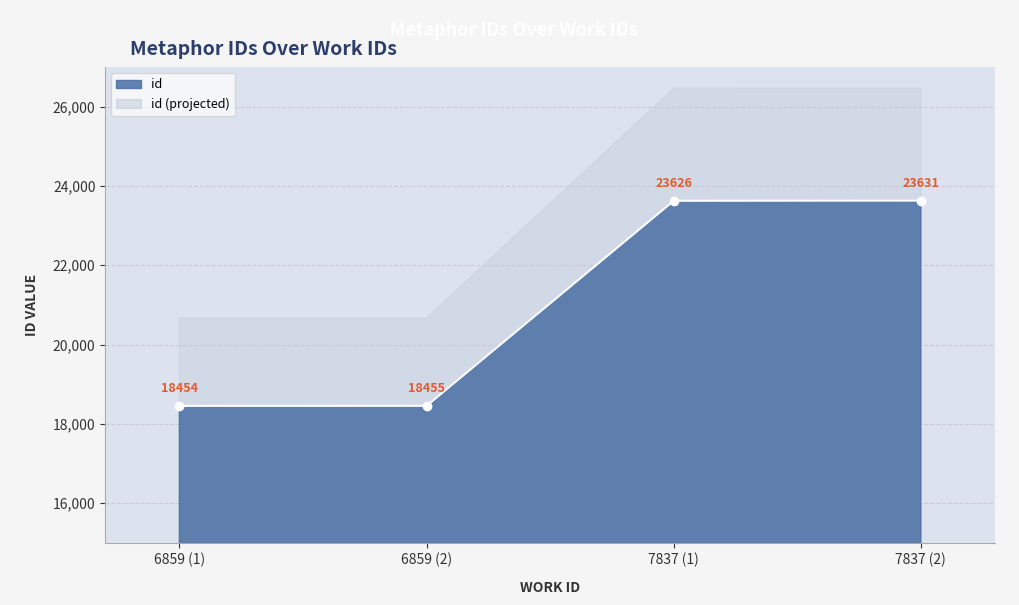

How many data points are less than 23626?

2